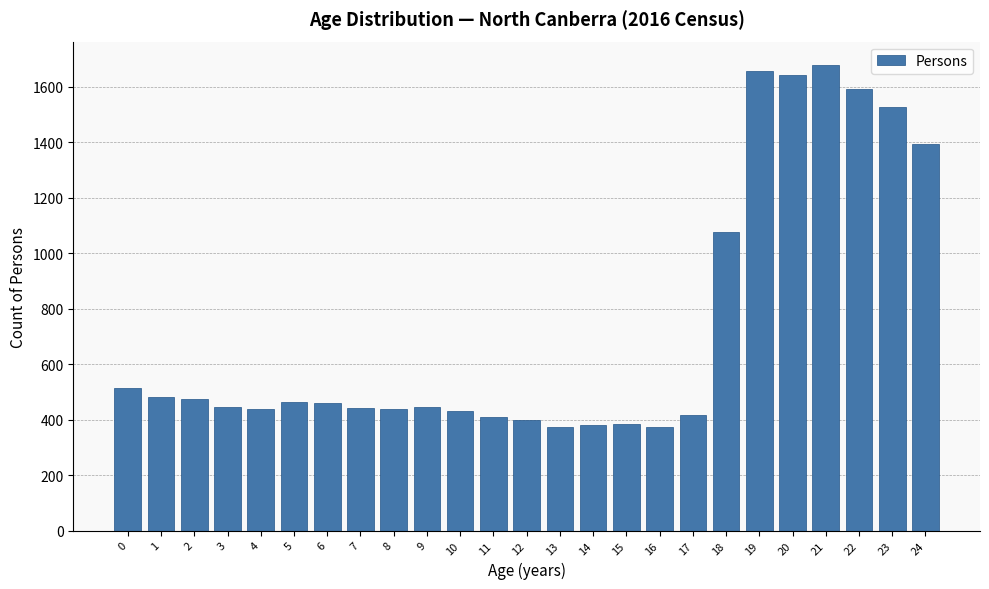

What is the value of the 8th bar from the left?

440